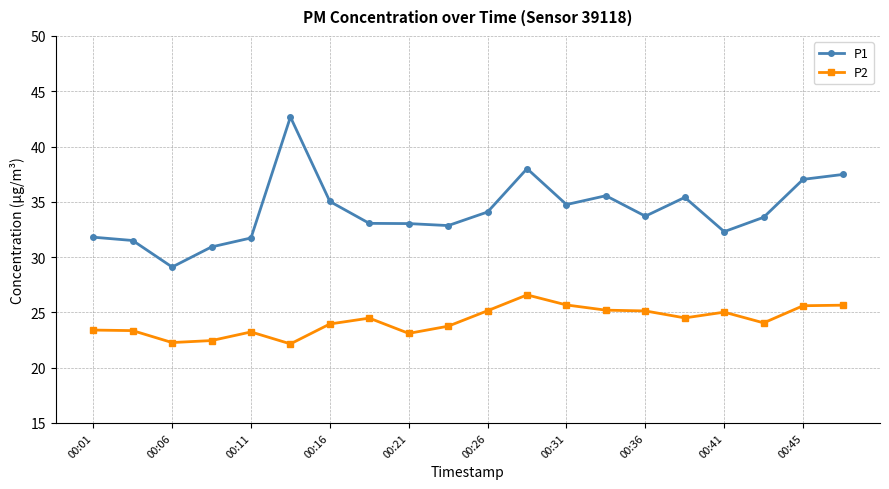

Which series has the widest spread of values?

P1